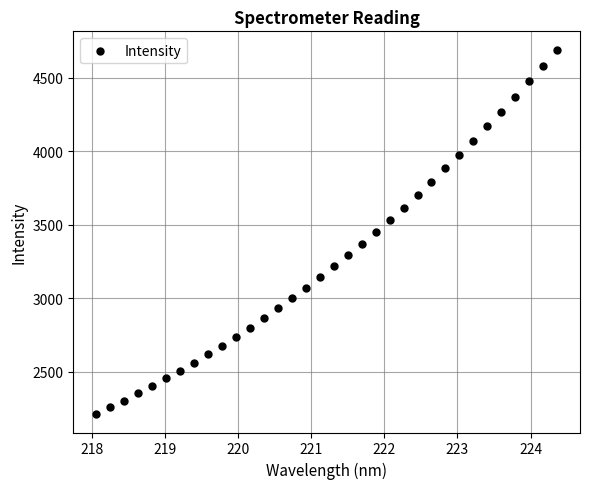

What is the range of X values (max minus min)?

6.3